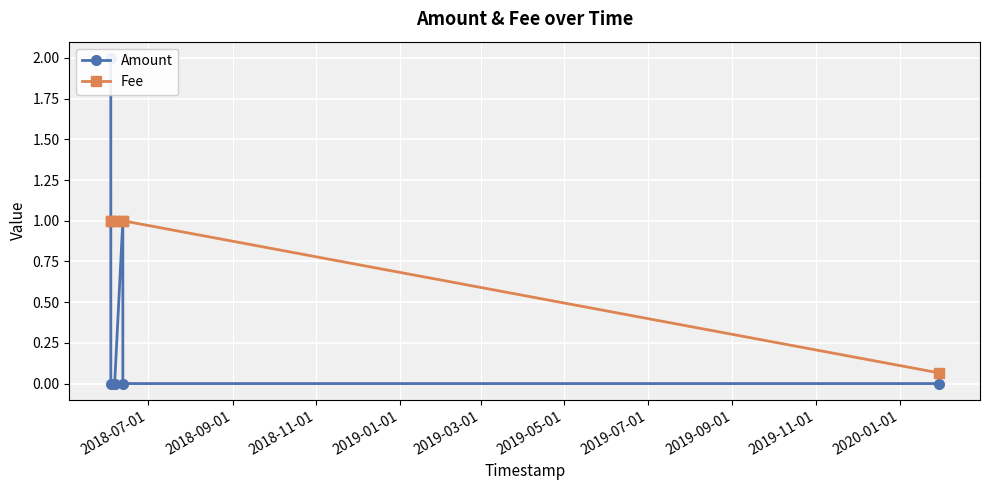

How many lines are shown in the chart?

2